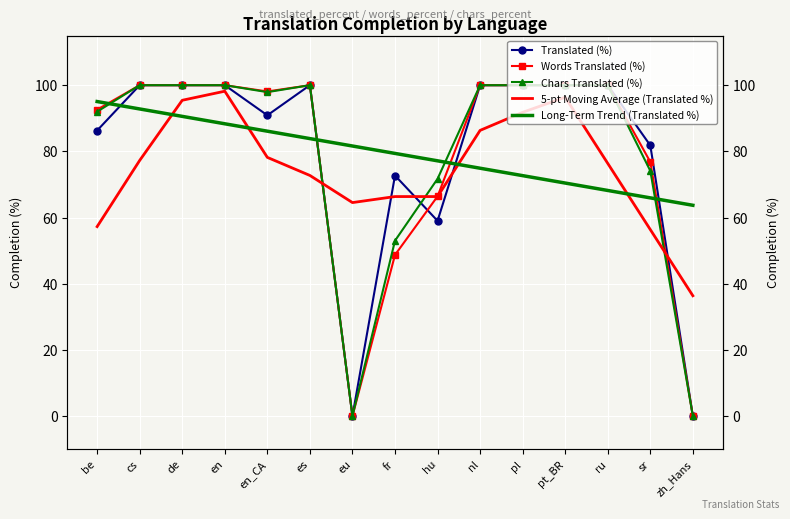

How many categories are shown in the chart?

15